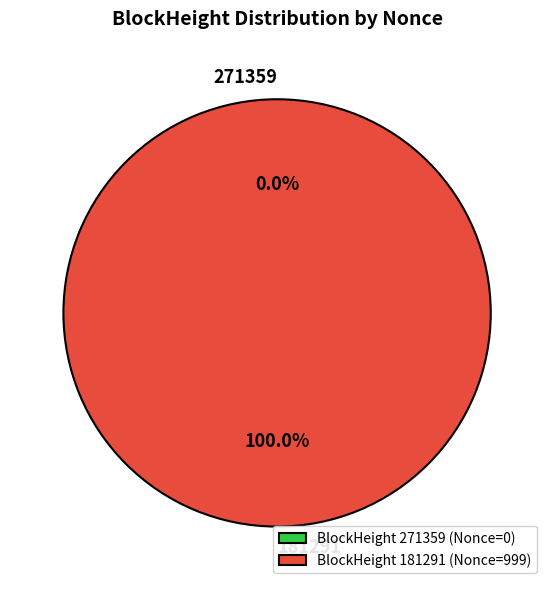

What is the largest slice in the pie chart?

181291